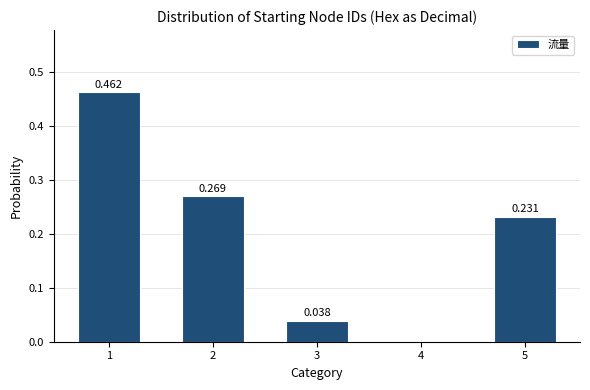

Are the bars horizontal?

No